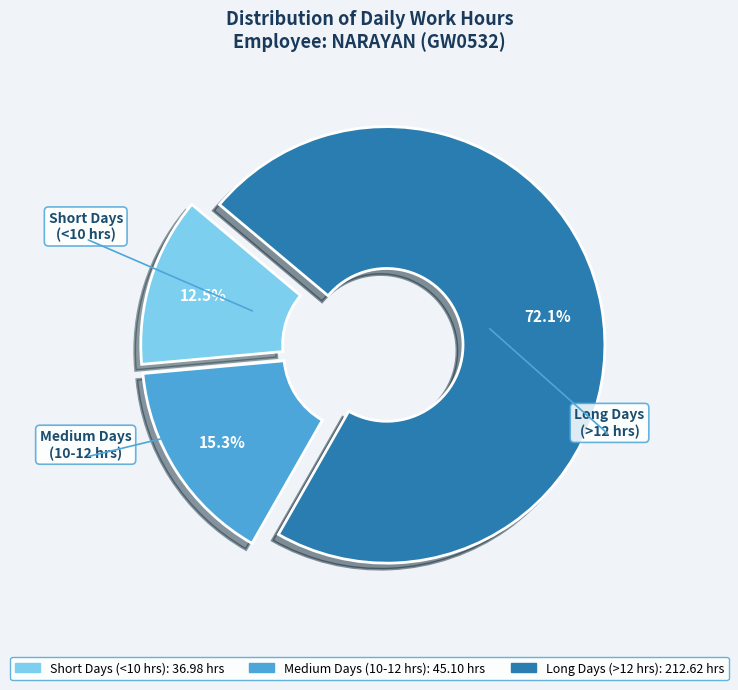

How many slices are in this pie chart?

3